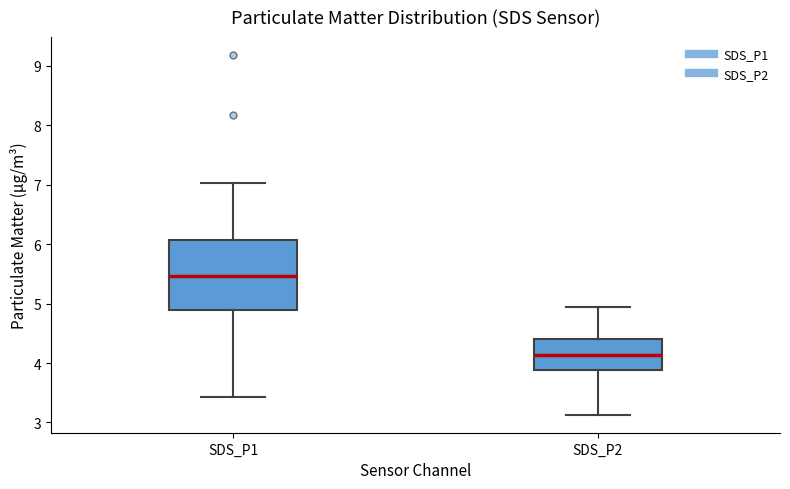

Where does the median line of the box for SDS_P2 sit on the y-axis? The values are not printed on the chart, so give them approximately, as read against the axis.

4.1